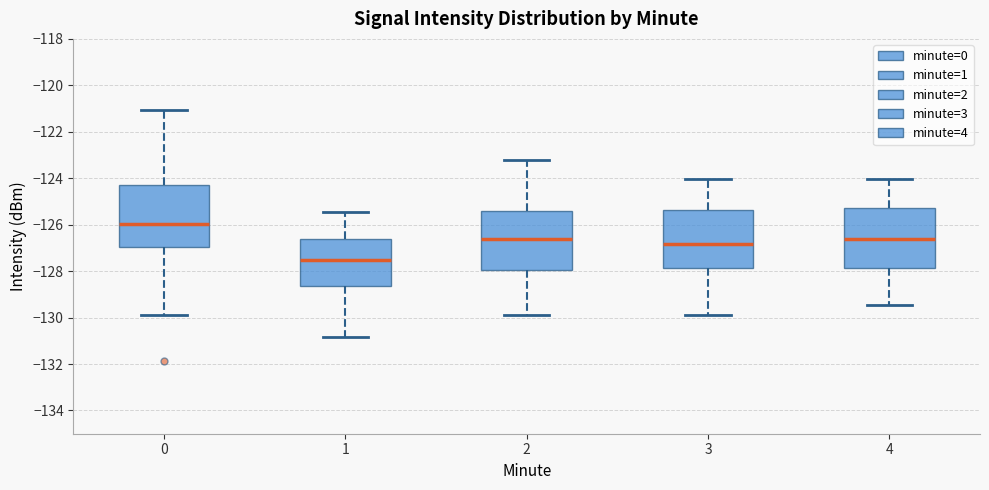

Which box has the lowest median line?

1